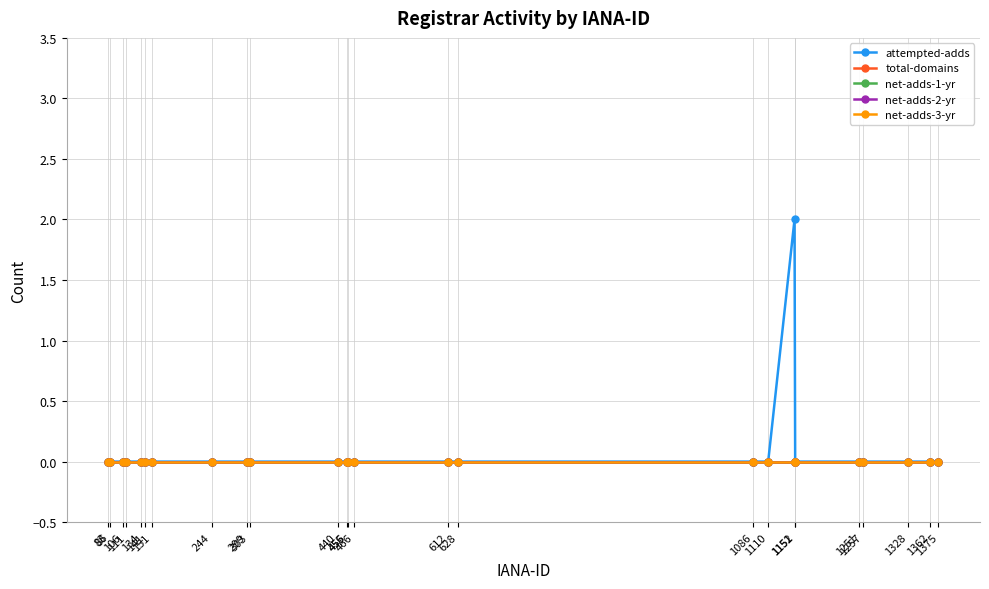

Rank the series at 83 from highest to lowest value.

attempted-adds, total-domains, net-adds-1-yr, net-adds-2-yr, net-adds-3-yr